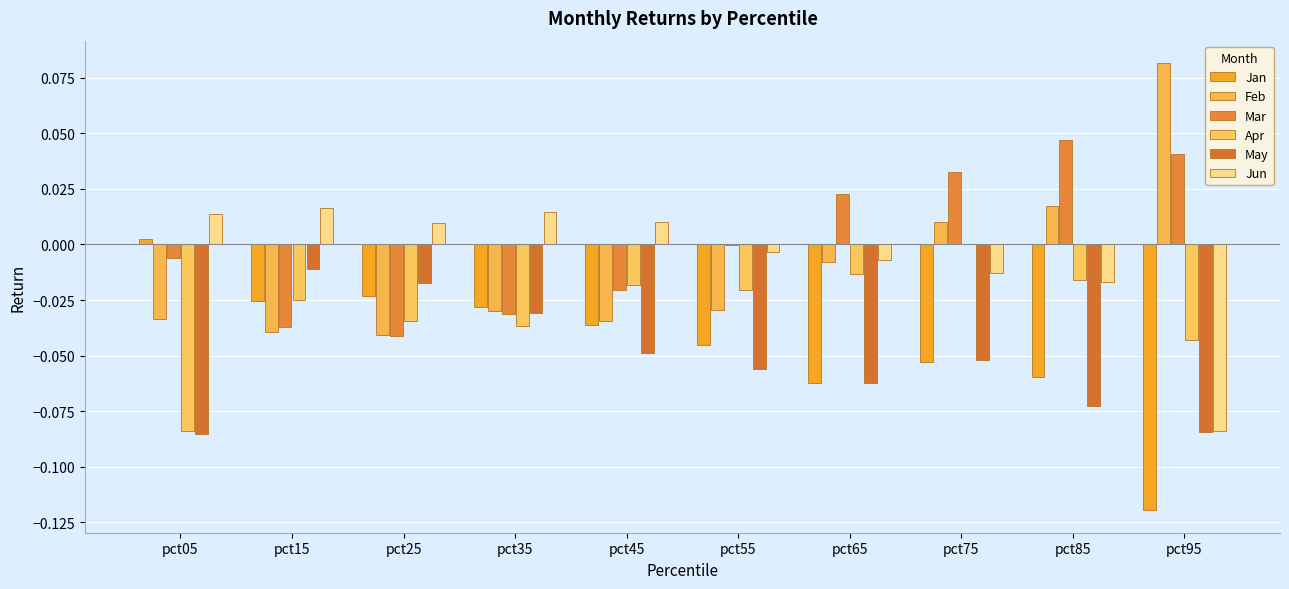

What is the sum of the May values at pct95 and pct05?

-0.2